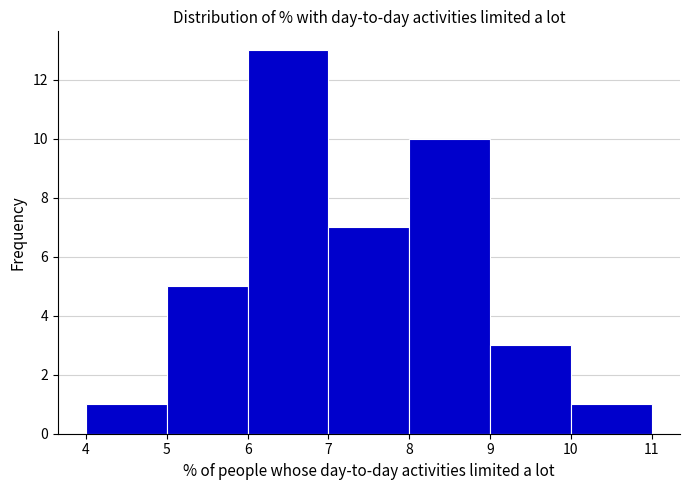

Reading left to right, transcribe this chart: for each bar, give the range it covers on the x-axis and its height. The values are not printed on the chart, so give them approximately, as read against the axis.

4 to 5: 1
5 to 6: 5
6 to 7: 13
7 to 8: 7
8 to 9: 10
9 to 10: 3
10 to 11: 1